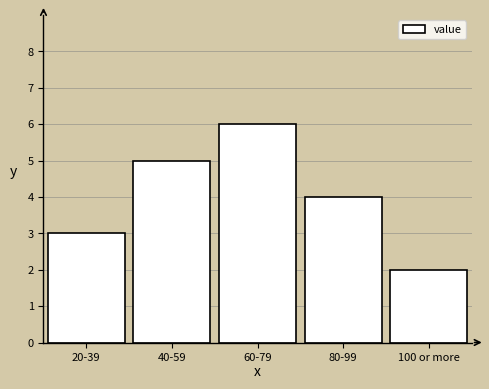

Reading left to right, transcribe all the data shown in this chart.

3	5	6	4	2